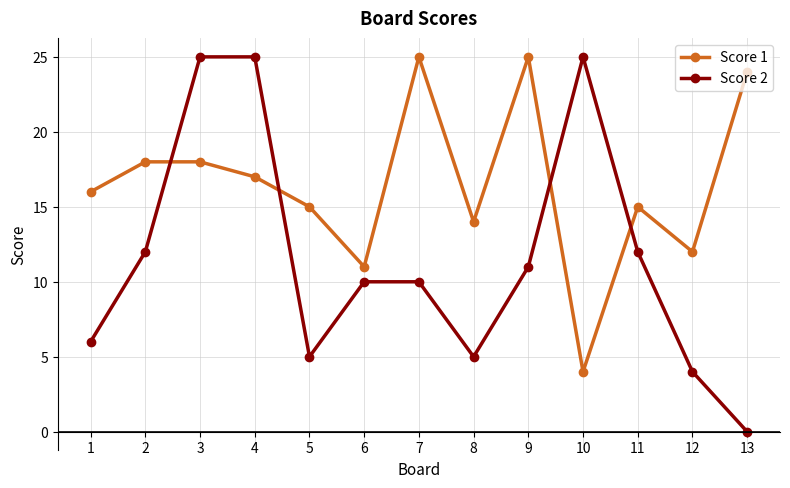

Does the chart have visible grid lines?

Yes